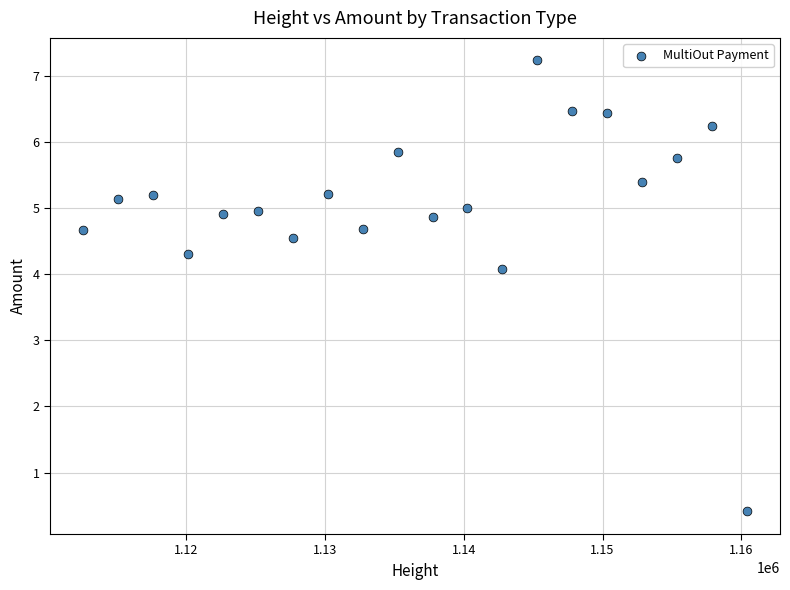

What is the range of Y values (max minus min)?

6.8